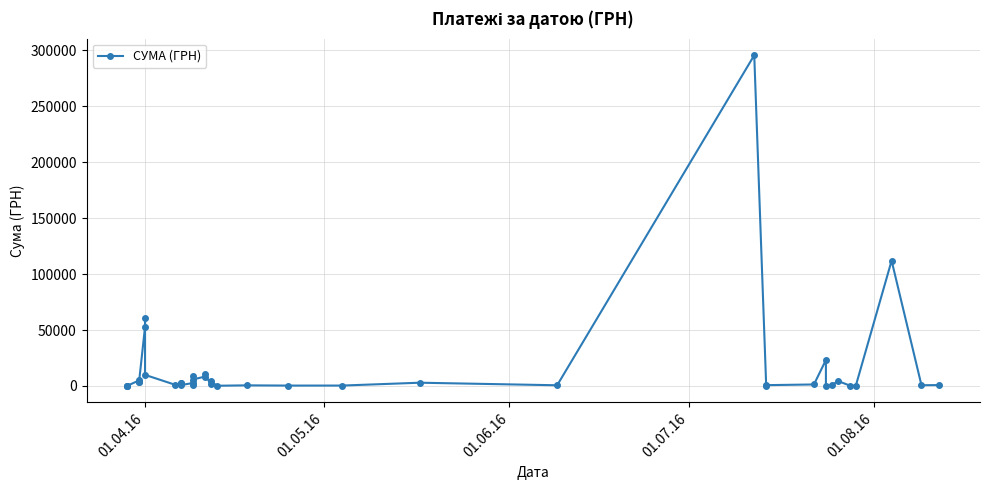

What is the difference between the values at 8 and 01.04.16?

9800.6